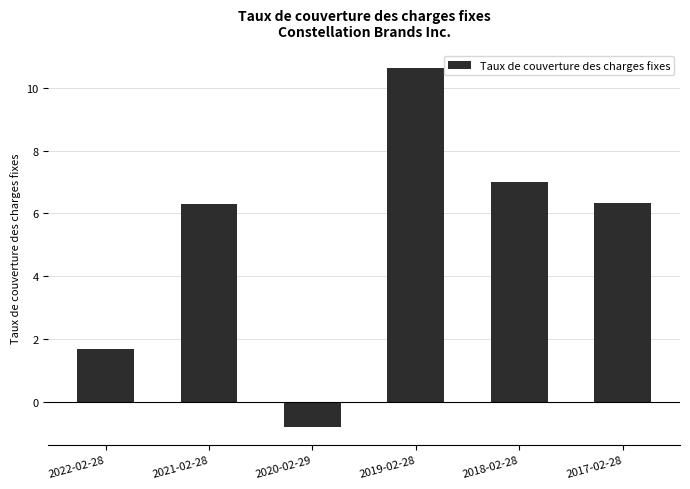

Reading left to right, what are all the values shown in this chart?

1.7	6.3	-0.8	10.6	7.0	6.3